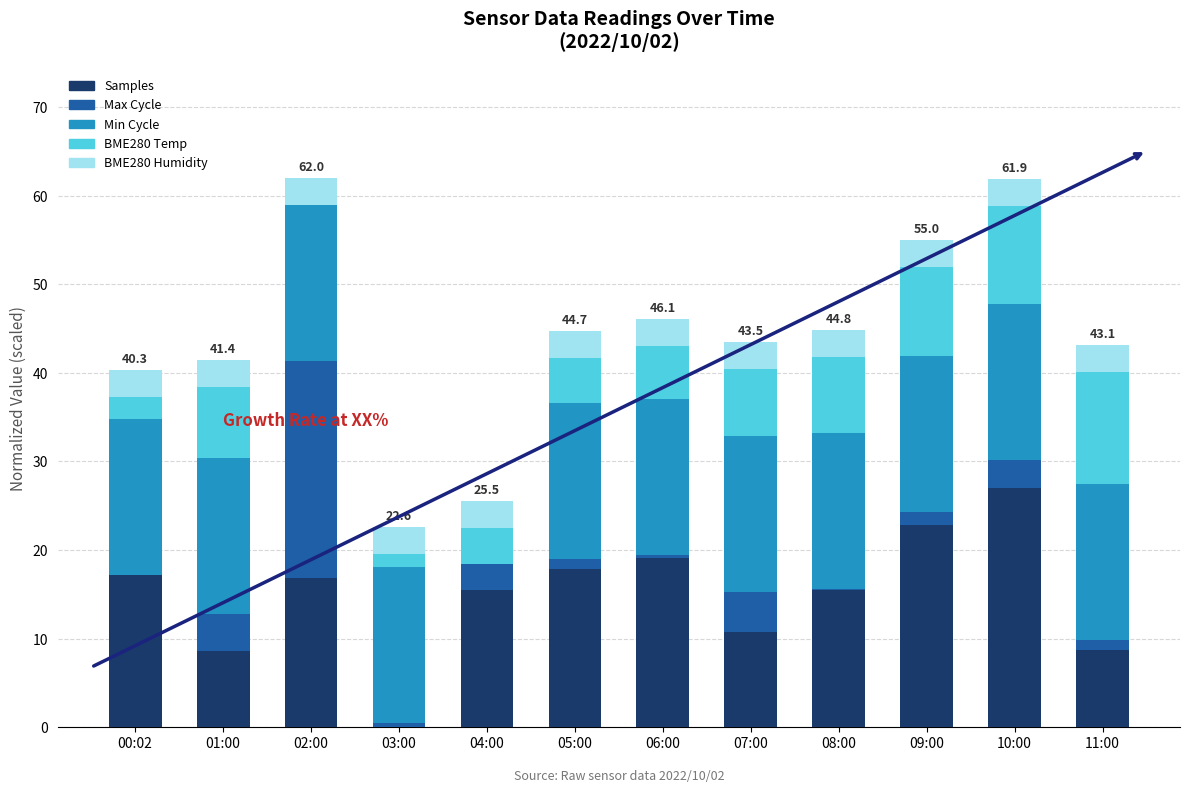

Are the bars horizontal?

No